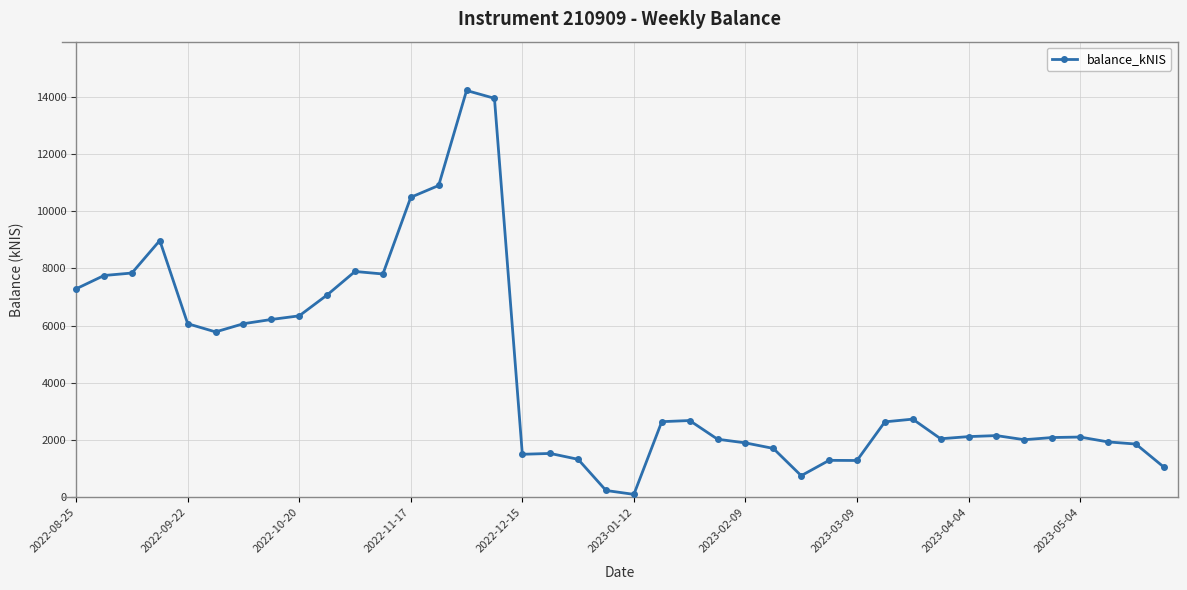

What is the value of the 34th point from the left?

2160.0